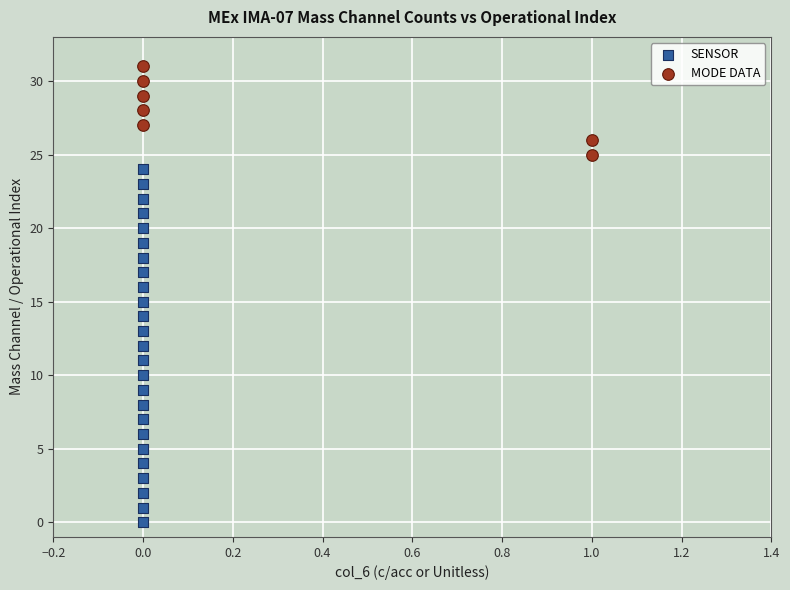

Which series reaches the maximum Y coordinate?

MODE DATA